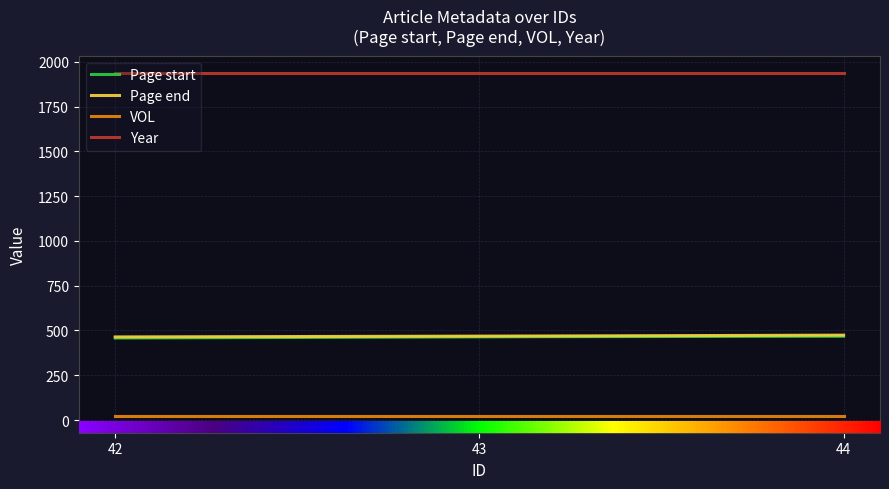

True or false: VOL and Page start cross at least once.

False